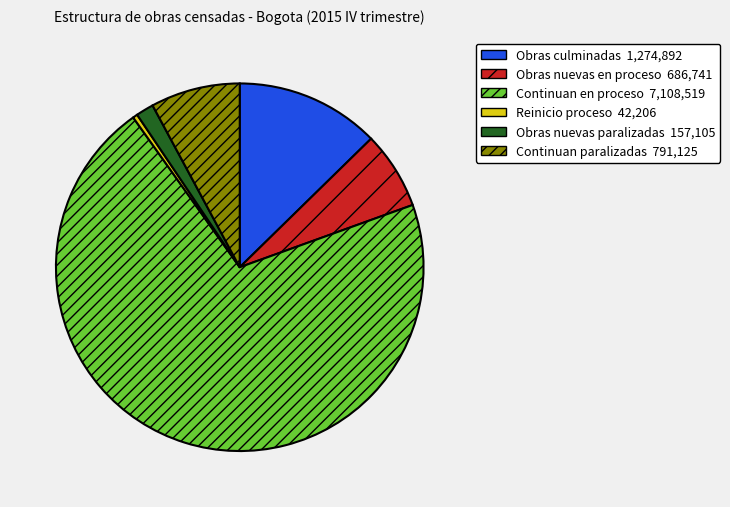

Is there a majority slice in this chart?

Yes